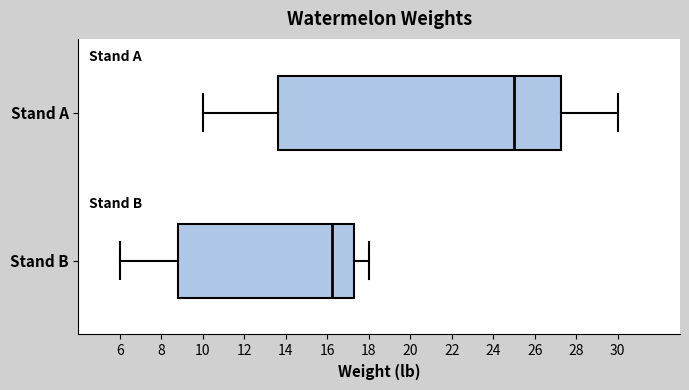

Reading bottom to top, read every box against the x-axis: the position of its median line, the range the box covers, and the ends of its whiskers. The values are not printed on the chart, so give them approximately, as read against the axis.

Stand B: median 16.2, box 8.8 to 17.2, whiskers 6.0 to 18.0
Stand A: median 25.0, box 13.6 to 27.2, whiskers 10.0 to 30.0